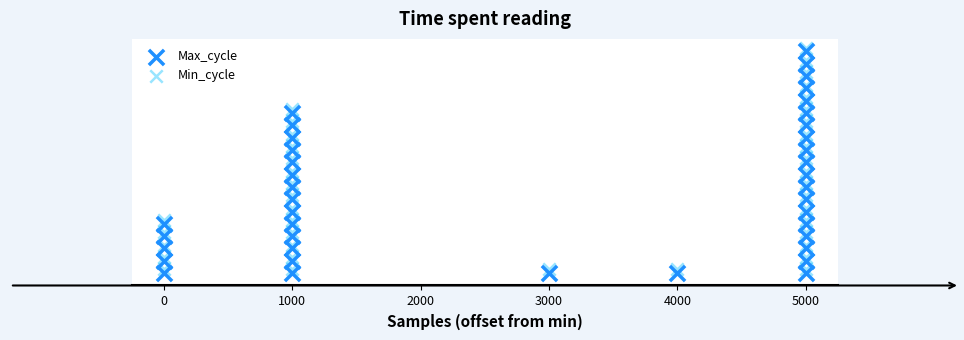

Which series reaches the maximum Y coordinate?

Min_cycle